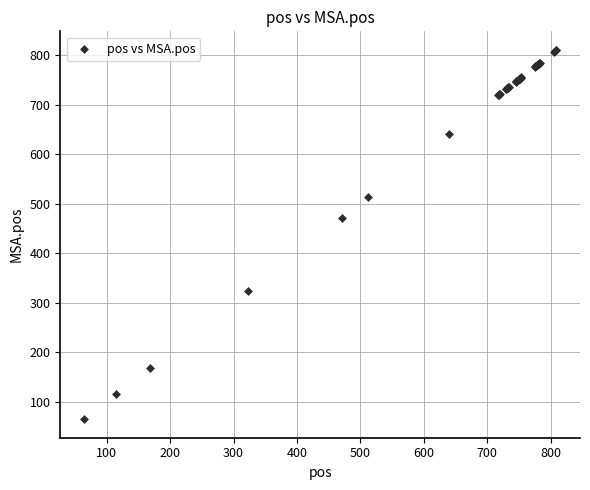

What Y value in the scatter plot is closest to 438?

472